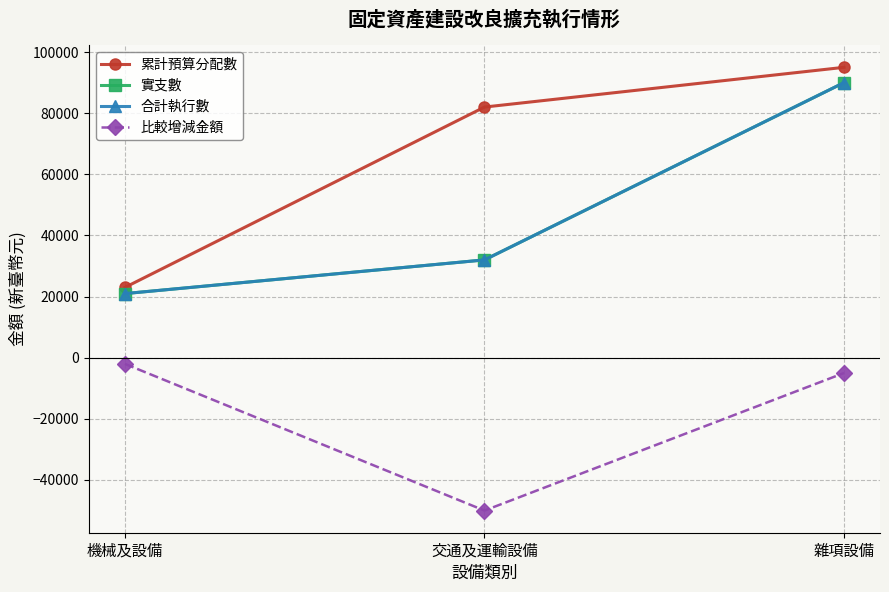

What is the minimum value shown in the chart?

-50000